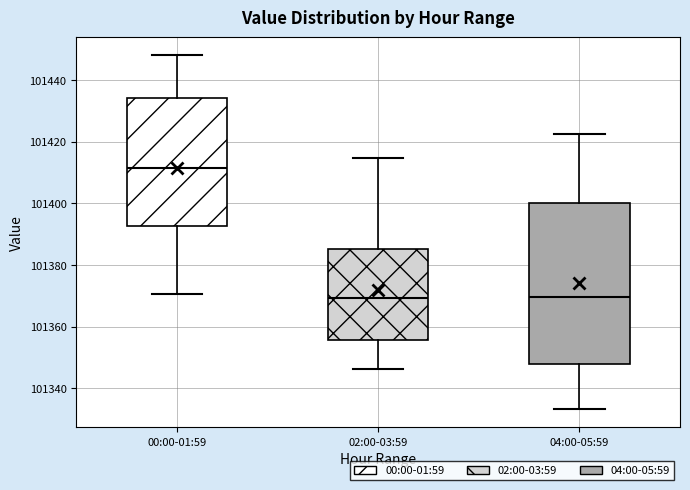

Where does the median line of the box for 04:00-05:59 sit on the y-axis? The values are not printed on the chart, so give them approximately, as read against the axis.

101370